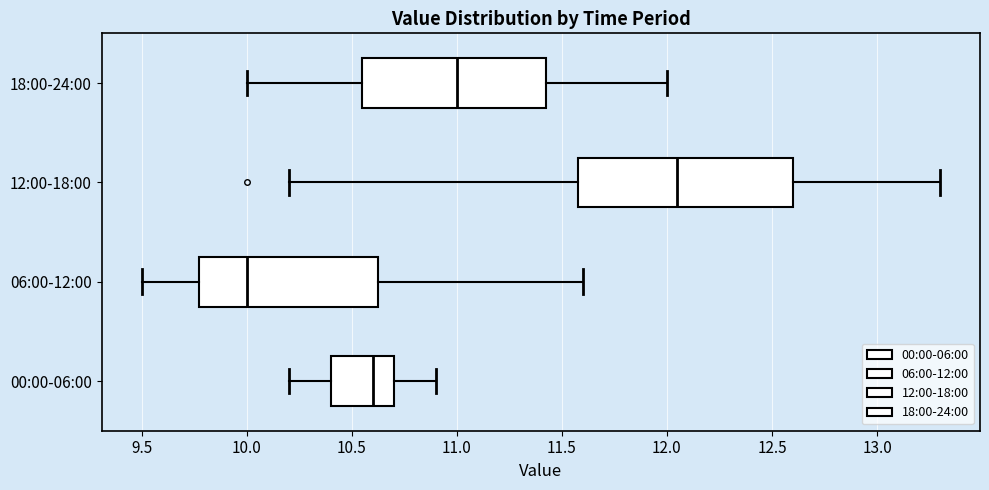

Which box has the furthest to the right median line?

12:00-18:00